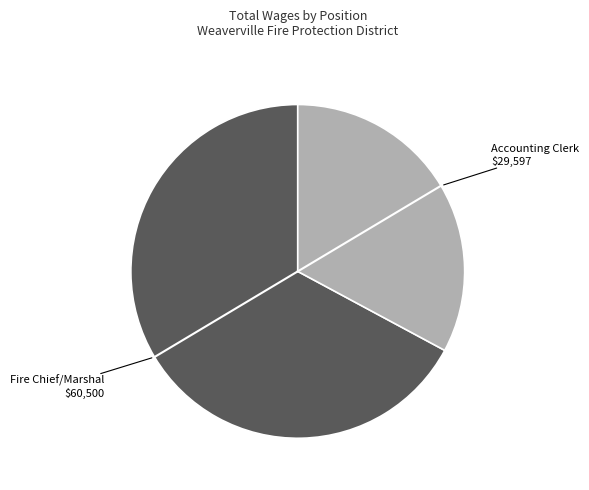

Is there a majority slice in this chart?

Yes